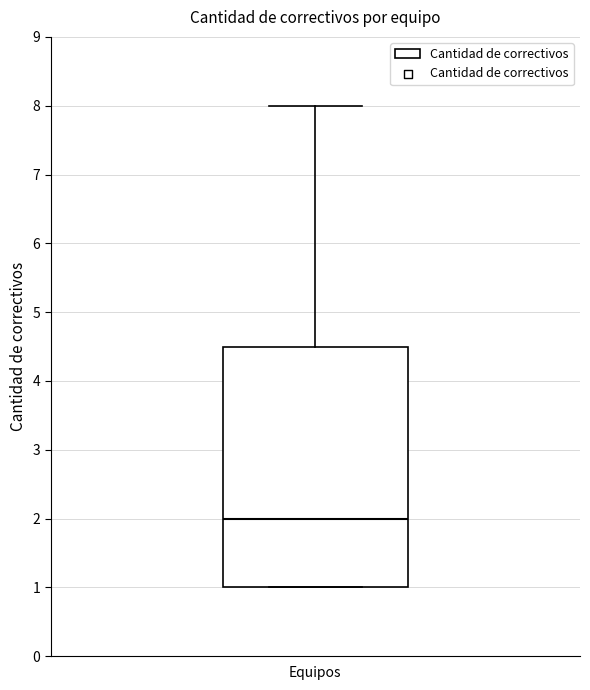

Transcribe this box plot: give where the median line is, the range the box spans, and where the two whiskers end, as read against the y-axis. The values are not printed on the chart, so give them approximately, as read against the axis.

median 2.0, box 1.0 to 4.5, whiskers 1.0 to 8.0